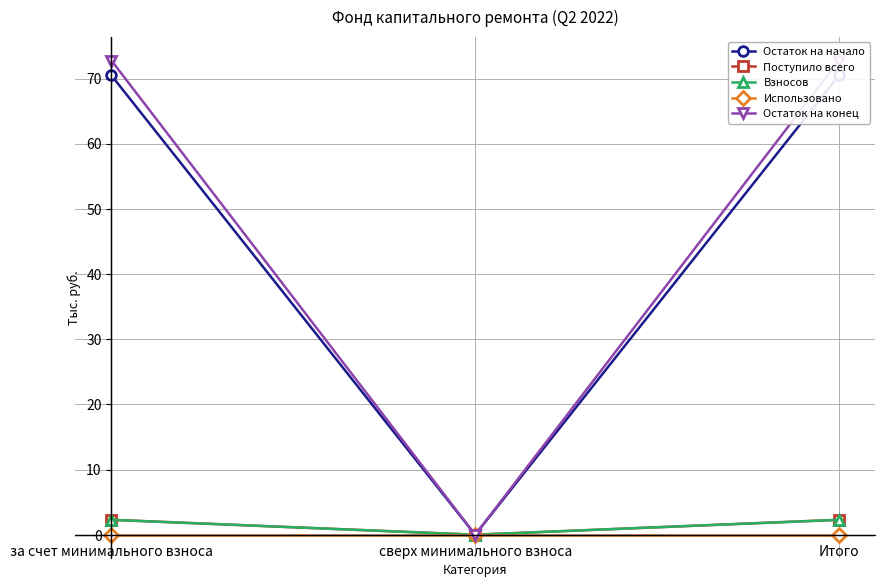

Reading right to left, list all the values displayed in this chart.

Остаток на начало: Итого=70.5	сверх минимального взноса=0.0	за счет минимального взноса=70.5
Поступило всего: Итого=2.3	сверх минимального взноса=0.0	за счет минимального взноса=2.3
Взносов: Итого=2.3	сверх минимального взноса=0.0	за счет минимального взноса=2.3
Использовано: Итого=0.0	сверх минимального взноса=0.0	за счет минимального взноса=0.0
Остаток на конец: Итого=72.8	сверх минимального взноса=0.0	за счет минимального взноса=72.8